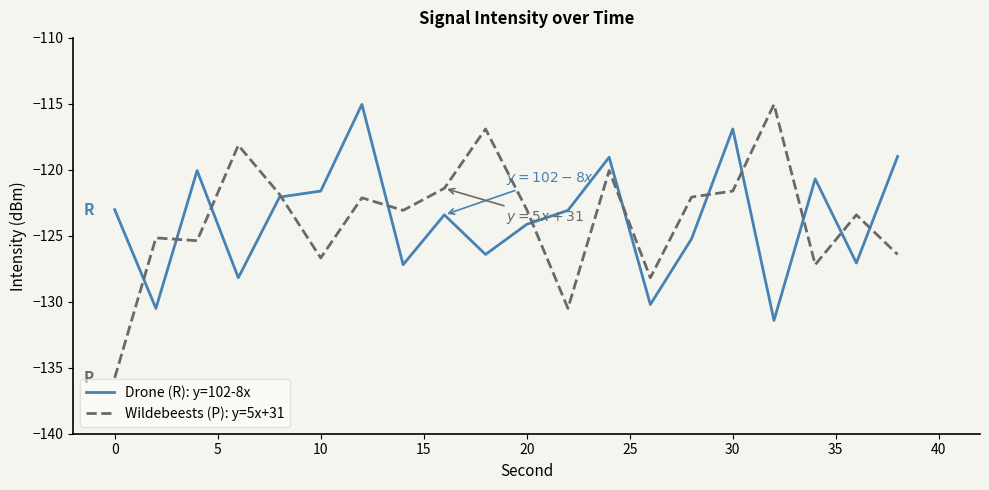

Which series has the widest spread of values?

Wildebeests (P): y=5x+31